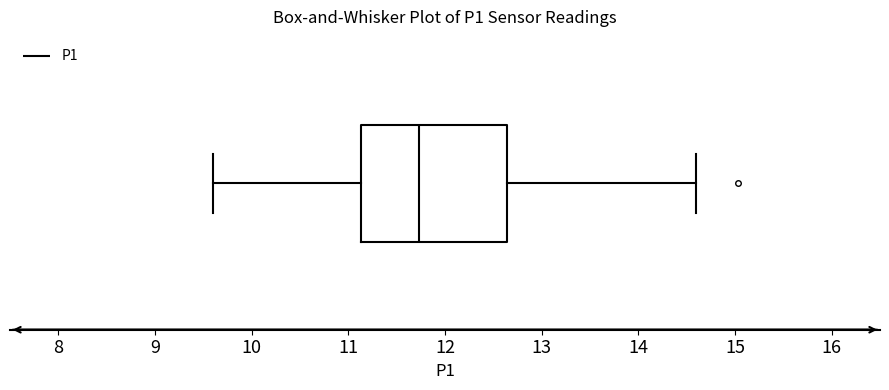

Transcribe this box plot: give where the median line is, the range the box spans, and where the two whiskers end, as read against the x-axis. The values are not printed on the chart, so give them approximately, as read against the axis.

median 11.7, box 11.1 to 12.6, whiskers 9.6 to 14.6